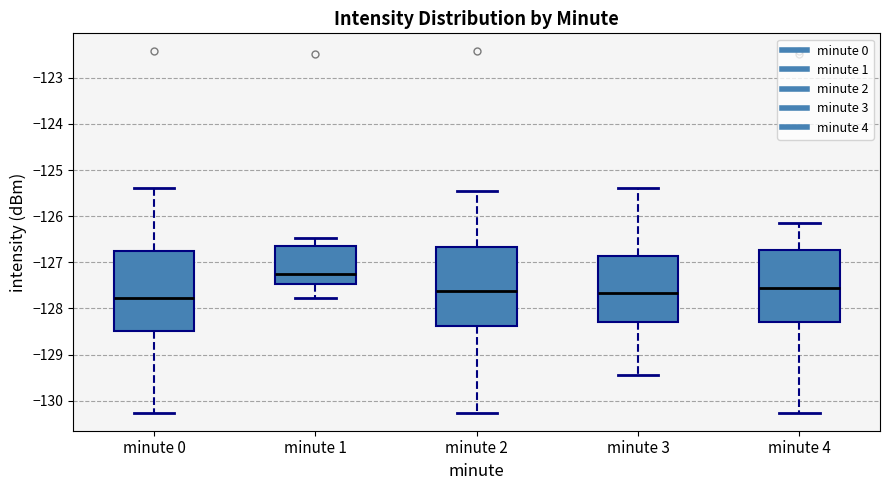

Reading left to right, read every box against the y-axis: the position of its median line, the range the box covers, and the ends of its whiskers. The values are not printed on the chart, so give them approximately, as read against the axis.

minute 0: median -127.8, box -128.5 to -126.8, whiskers -130.3 to -125.4
minute 1: median -127.3, box -127.5 to -126.6, whiskers -127.8 to -126.5
minute 2: median -127.6, box -128.4 to -126.7, whiskers -130.3 to -125.5
minute 3: median -127.7, box -128.3 to -126.9, whiskers -129.4 to -125.4
minute 4: median -127.6, box -128.3 to -126.7, whiskers -130.3 to -126.1